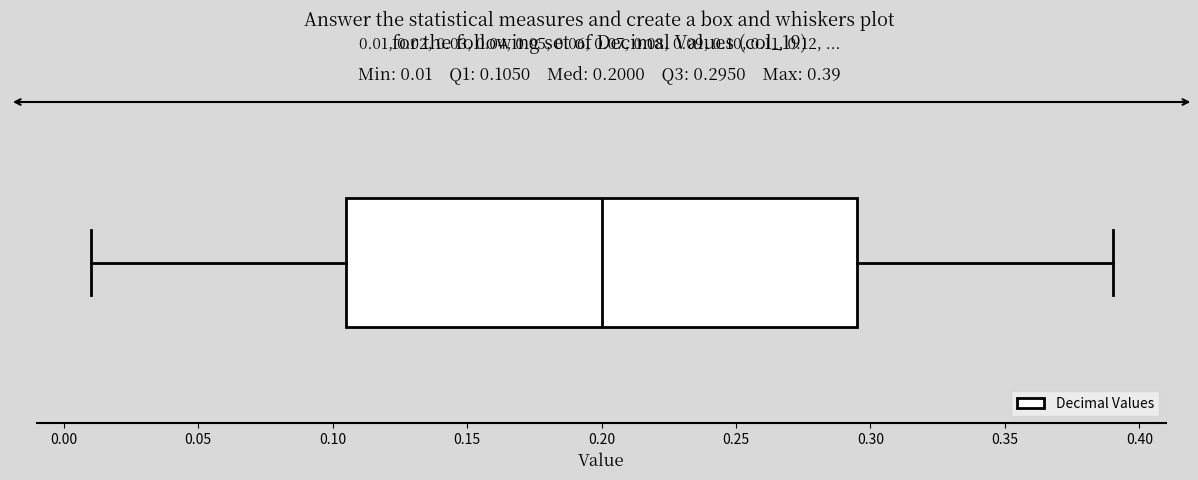

Transcribe this box plot: give where the median line is, the range the box spans, and where the two whiskers end, as read against the x-axis. The values are not printed on the chart, so give them approximately, as read against the axis.

median 0.200, box 0.105 to 0.295, whiskers 0.010 to 0.390